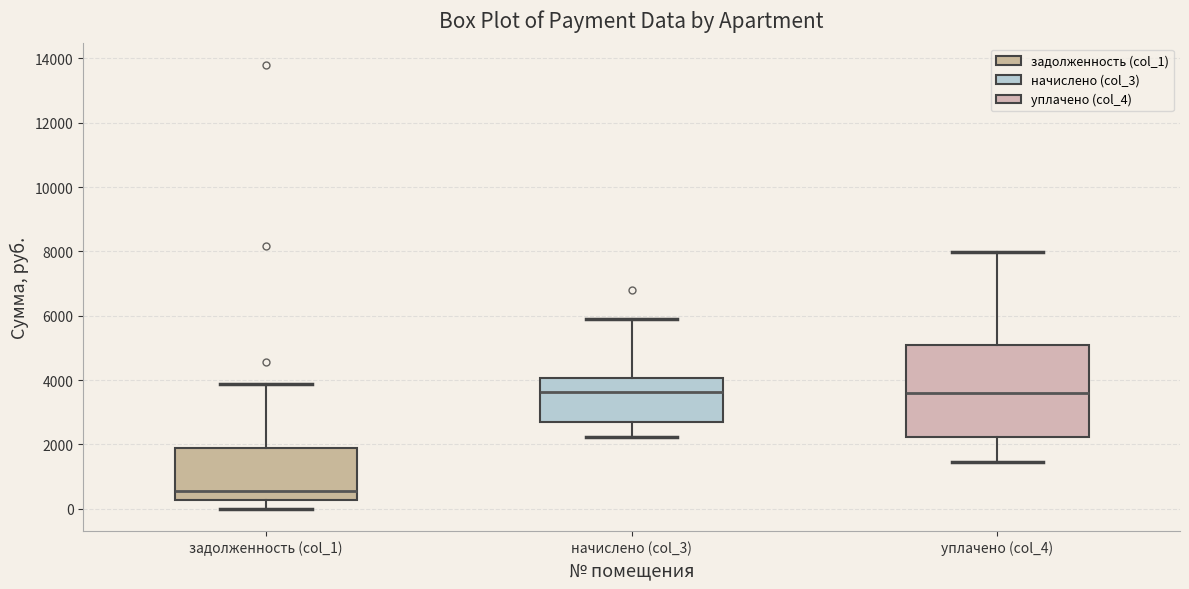

Reading left to right, transcribe this box plot: for each box, give where its median line is, the range the box spans, and where its two whiskers end, as read against the y-axis. The values are not printed on the chart, so give them approximately, as read against the axis.

задолженность (col_1): median 600, box 200 to 1800, whiskers 0 to 3800
начислено (col_3): median 3600, box 2600 to 4000, whiskers 2200 to 6000
уплачено (col_4): median 3600, box 2200 to 5000, whiskers 1400 to 8000